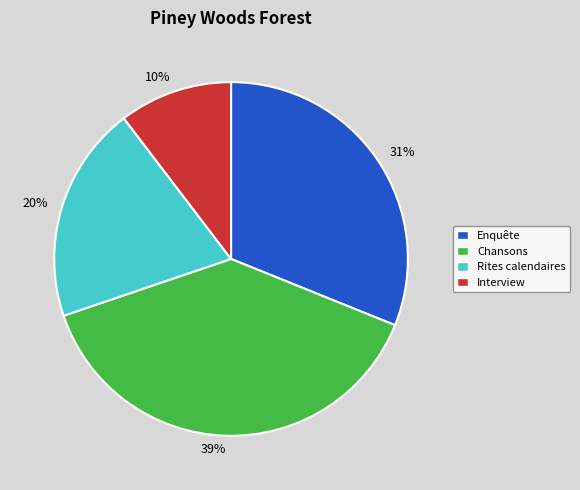

How many segments does this pie chart have?

4